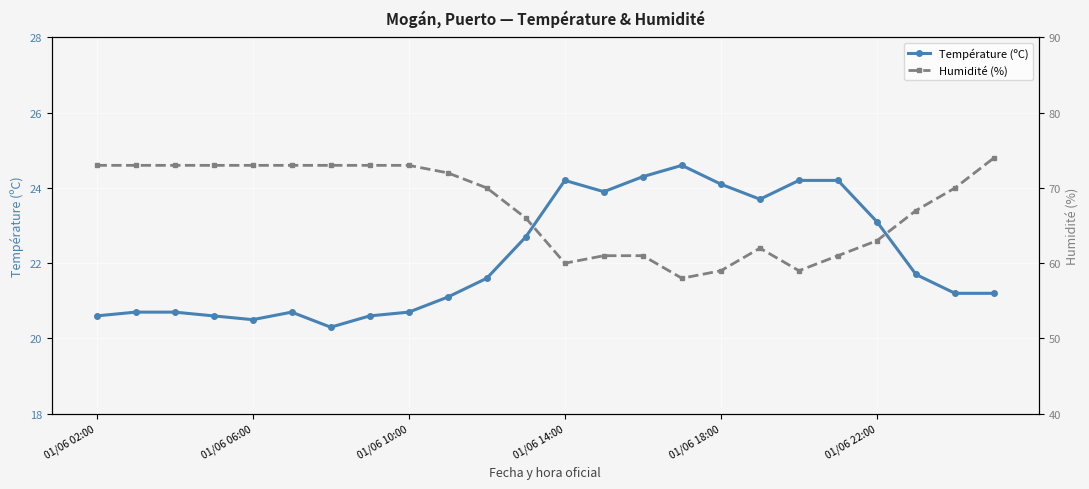

True or false: Température (ºC) has a value of 33.7 at 01/06 18:00.

False